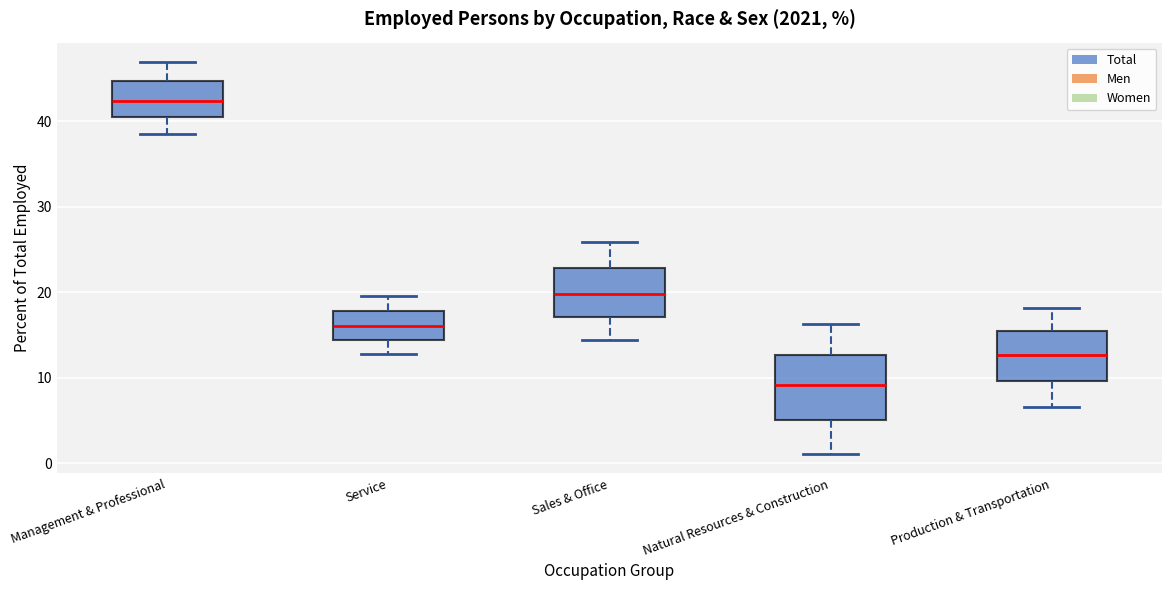

Reading left to right, read every box against the y-axis: the position of its median line, the range the box covers, and the ends of its whiskers. The values are not printed on the chart, so give them approximately, as read against the axis.

Management & Professional: median 42, box 40 to 45, whiskers 39 to 47
Service: median 16, box 14 to 18, whiskers 13 to 20
Sales & Office: median 20, box 17 to 23, whiskers 14 to 26
Natural Resources & Construction: median 9, box 5 to 13, whiskers 1 to 16
Production & Transportation: median 13, box 10 to 15, whiskers 7 to 18